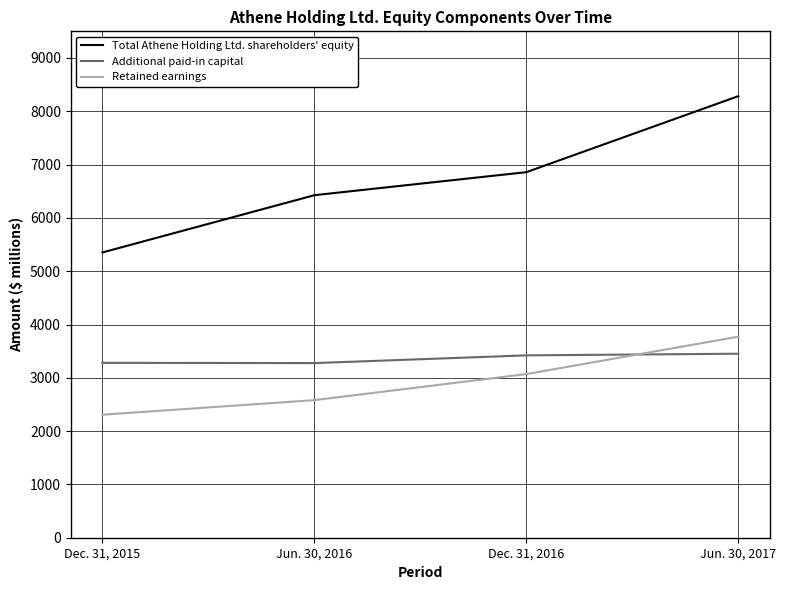

At which category does Additional paid-in capital reach its first local valley?

Jun. 30, 2016